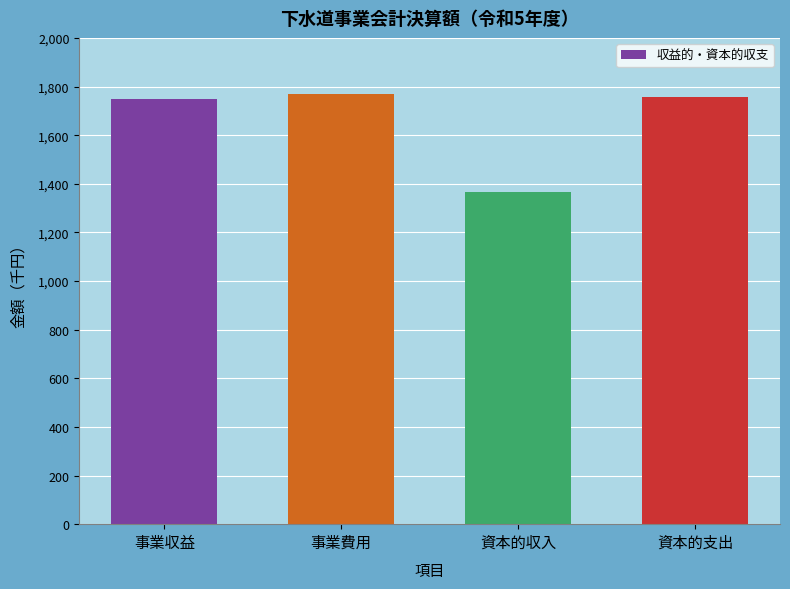

Where does the data first go above 1755038?

事業費用